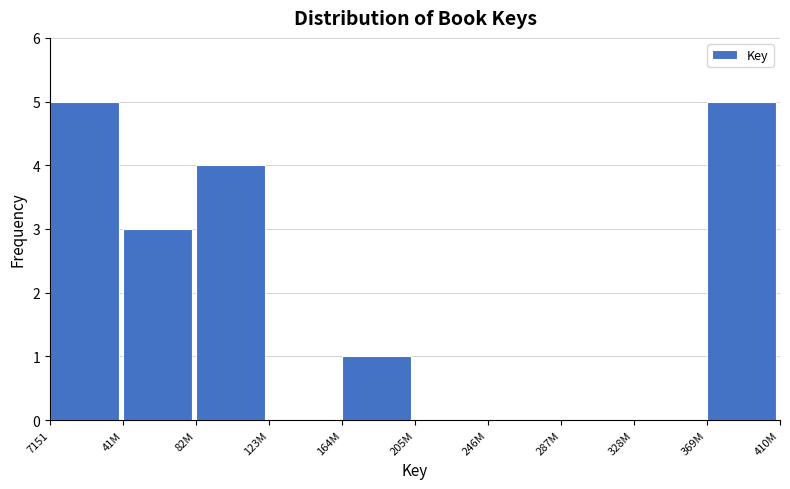

Reading right to left, list all the values displayed in this chart.

369M=5	328M=0	287M=0	246M=0	205M=0	164M=1	123M=0	82M=4	41M=3	7151=5